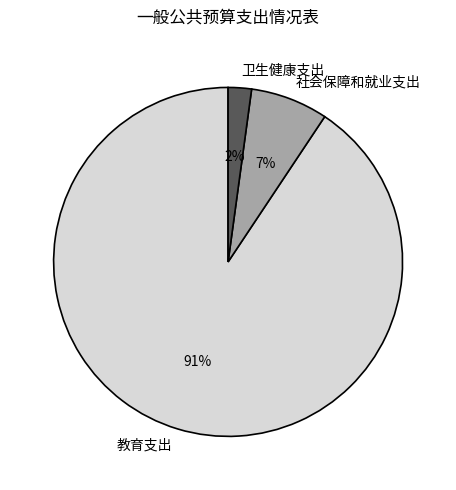

Is there any slice that represents more than half of the pie?

Yes